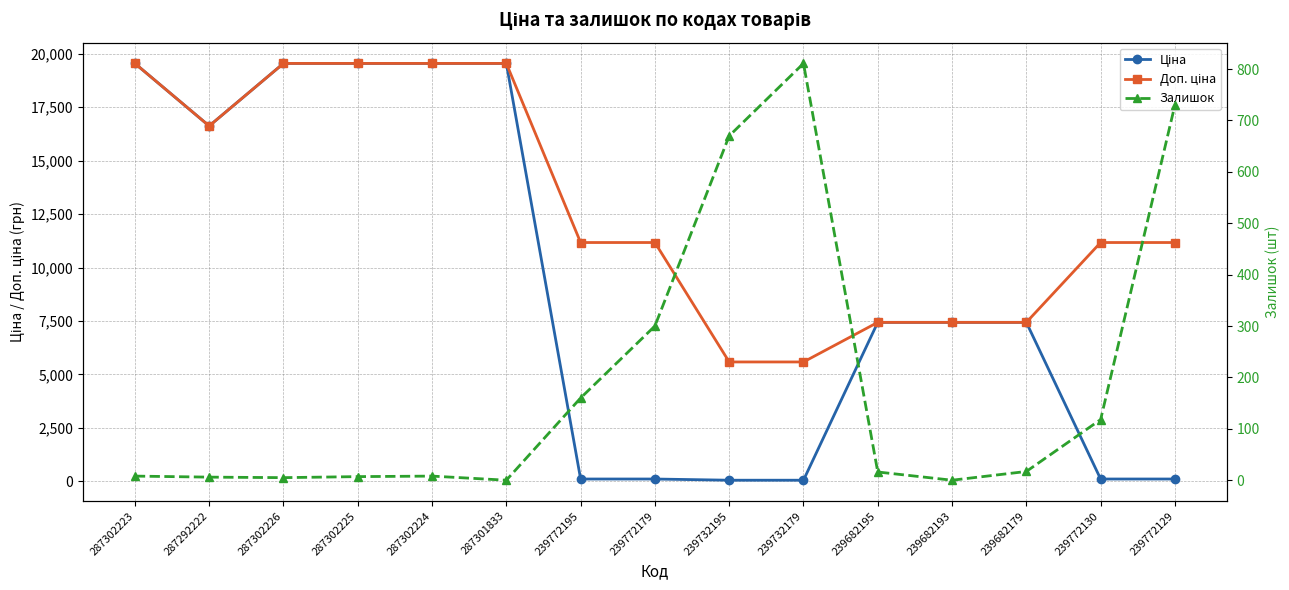

How many interior local valleys does the Доп. ціна series have?

1